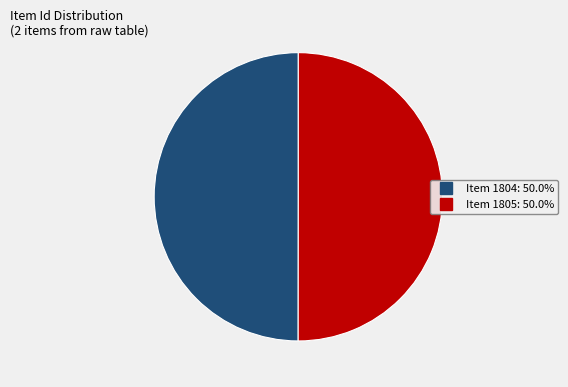

What is the ratio of the value at Item 1804 to the value at Item 1805?

1.0